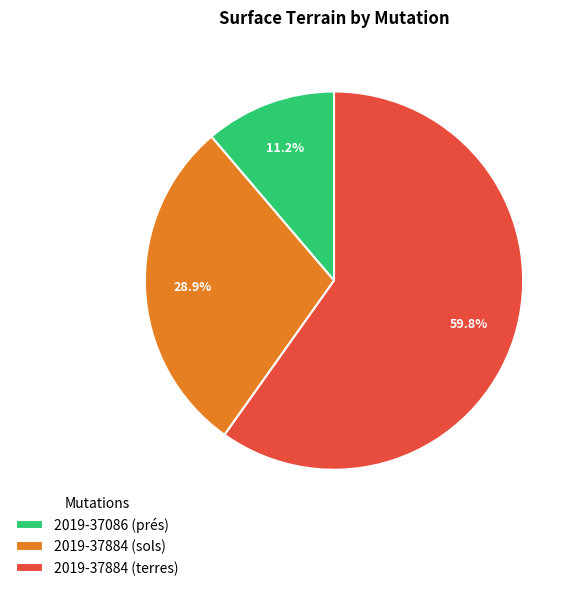

How many segments does this pie chart have?

3